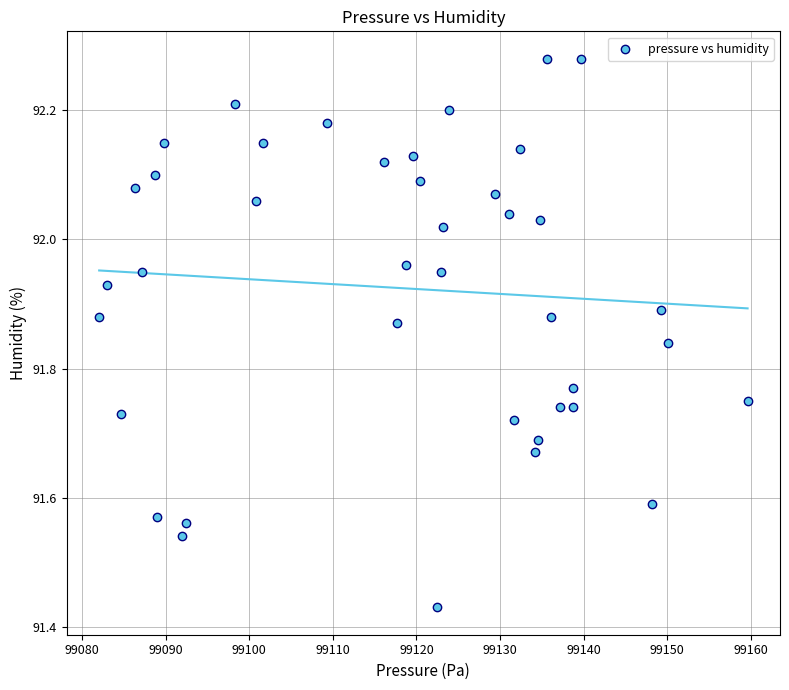

How many data points are displayed?

40